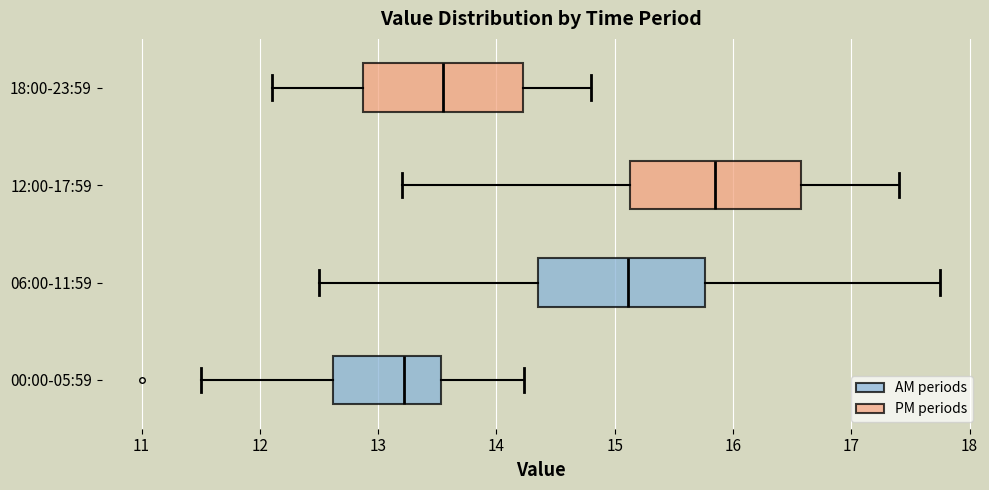

Which box has the furthest to the right median line?

12:00-17:59